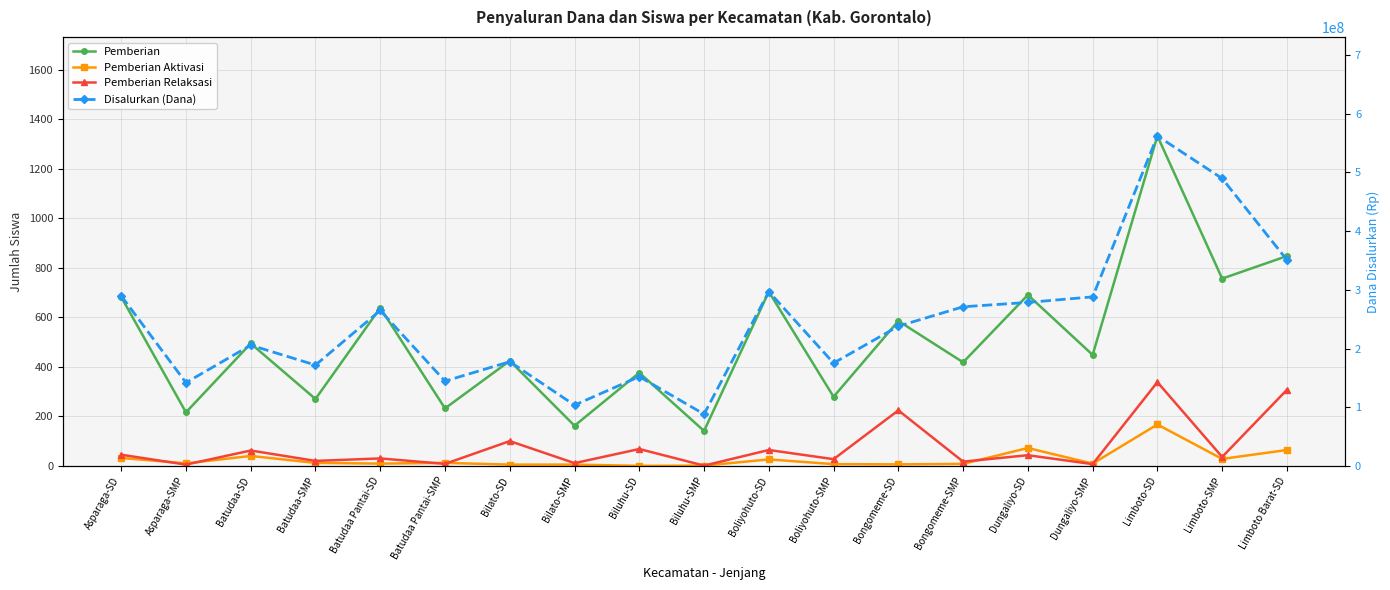

Where is Pemberian Aktivasi nearest to the value 83?

Dungaliyo-SD